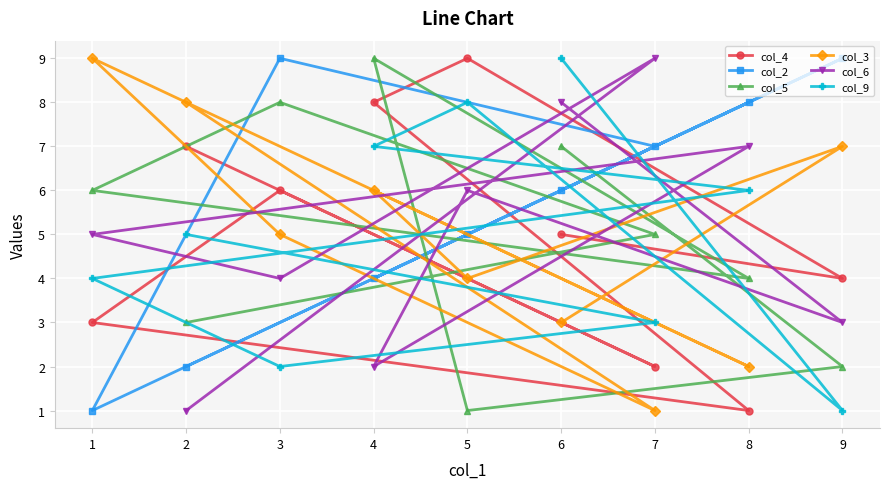

What is the spread (max minus min) of values at 5?

8